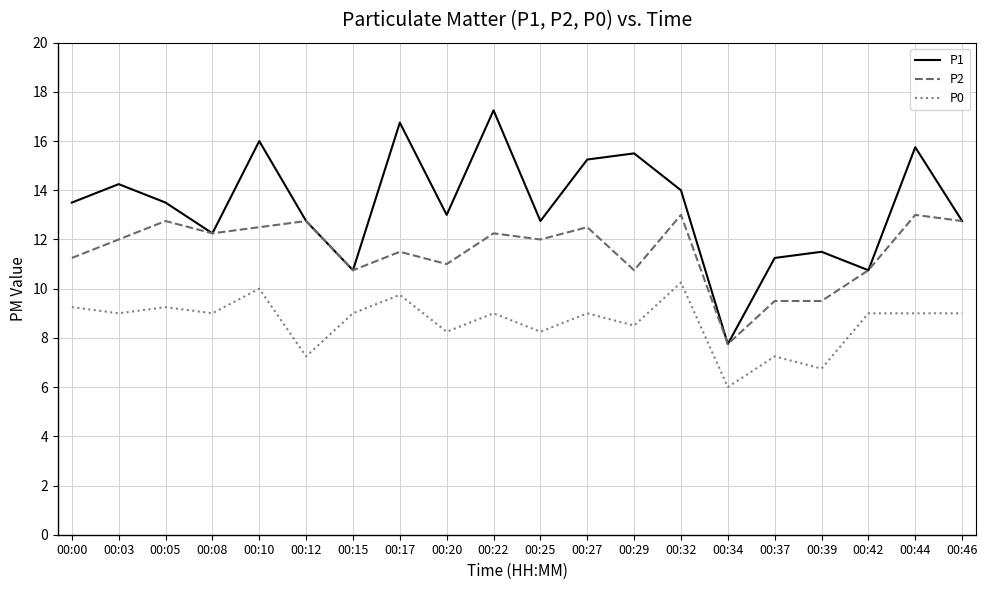

What is the total value across all series at 00:46?

34.5